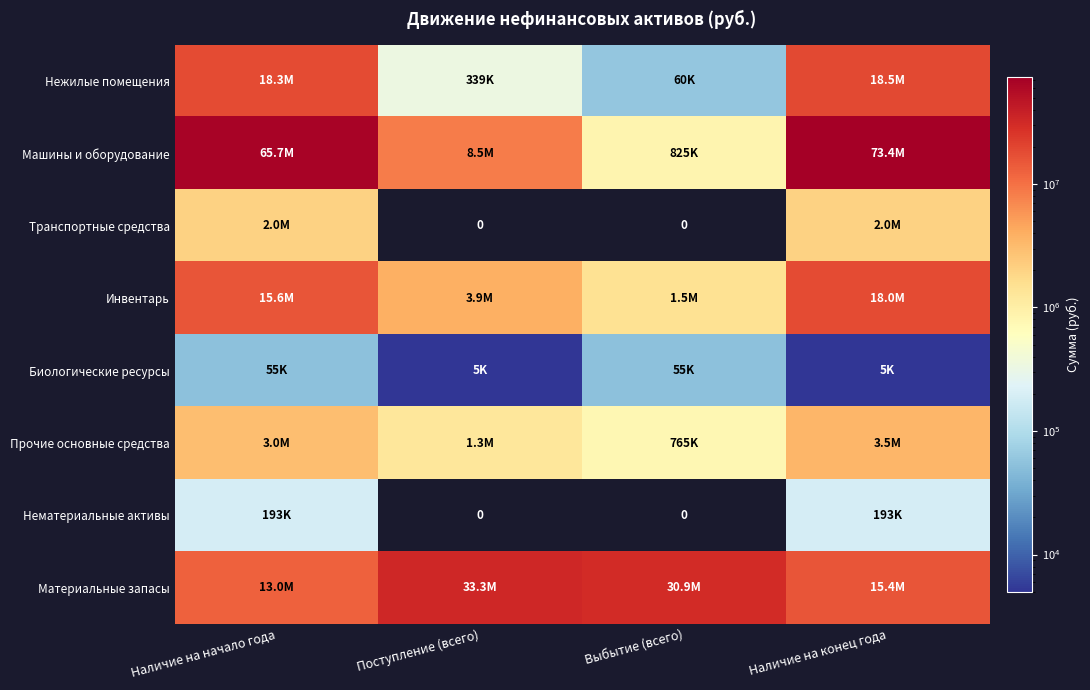

How many values in Нематериальные активы are above zero?

2